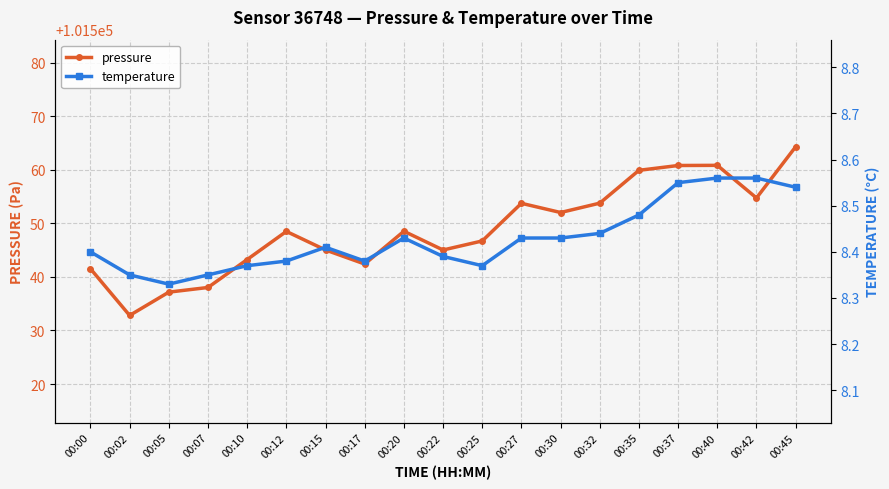

Reading left to right, what are all the values shown in this chart?

pressure: 00:00=101541.5	00:02=101532.8	00:05=101537.2	00:07=101538.0	00:10=101543.2	00:12=101548.5	00:15=101545.0	00:17=101542.4	00:20=101548.5	00:22=101545.0	00:25=101546.7	00:27=101553.8	00:30=101552.0	00:32=101553.8	00:35=101559.9	00:37=101560.8	00:40=101560.8	00:42=101554.8	00:45=101564.3
temperature: 00:00=8.4	00:02=8.3	00:05=8.3	00:07=8.3	00:10=8.4	00:12=8.4	00:15=8.4	00:17=8.4	00:20=8.4	00:22=8.4	00:25=8.4	00:27=8.4	00:30=8.4	00:32=8.4	00:35=8.5	00:37=8.6	00:40=8.6	00:42=8.6	00:45=8.5